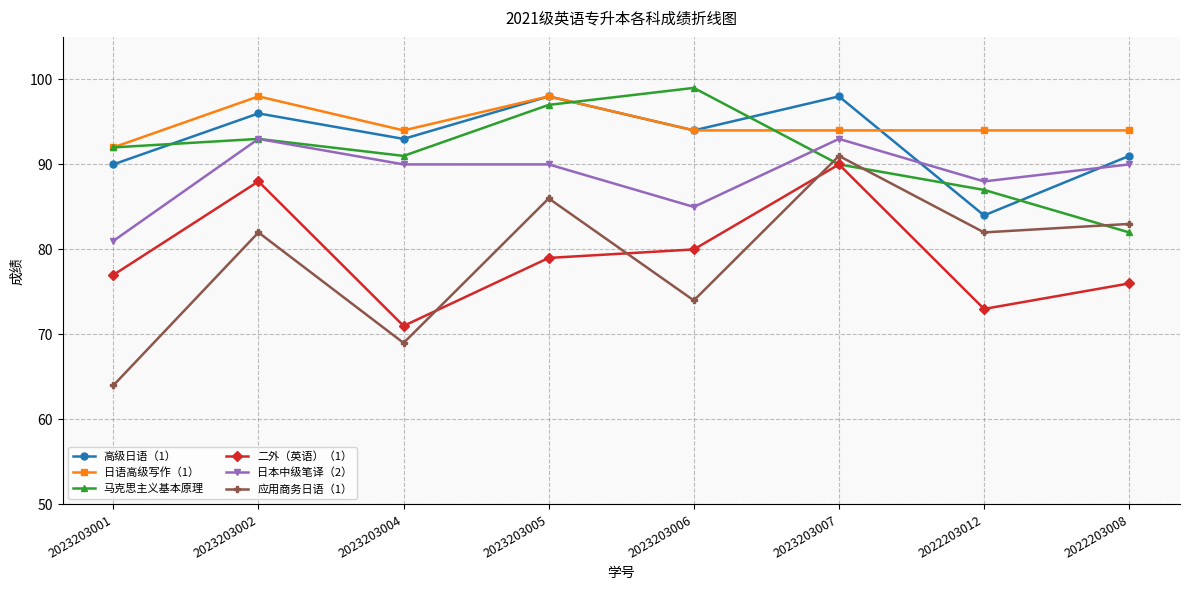

How many distinct data groups are displayed?

6